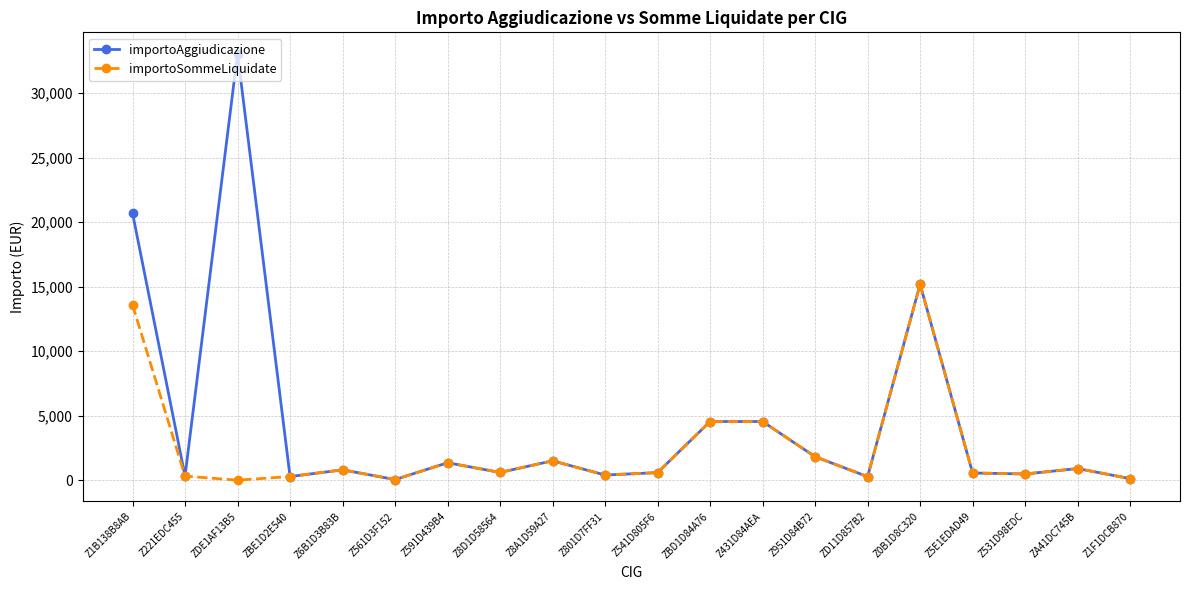

At which category does the chart reach its peak across all series?

ZDE1AF13B5